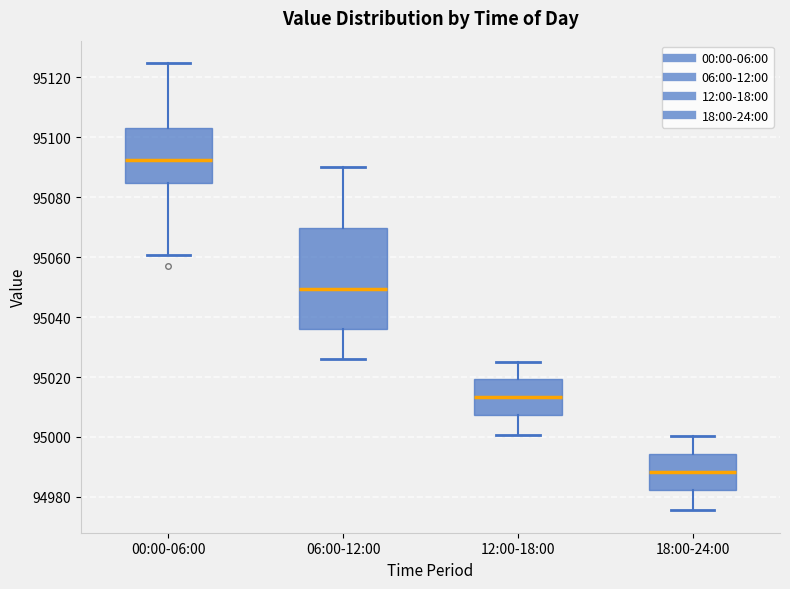

Which box's median line is the highest?

00:00-06:00